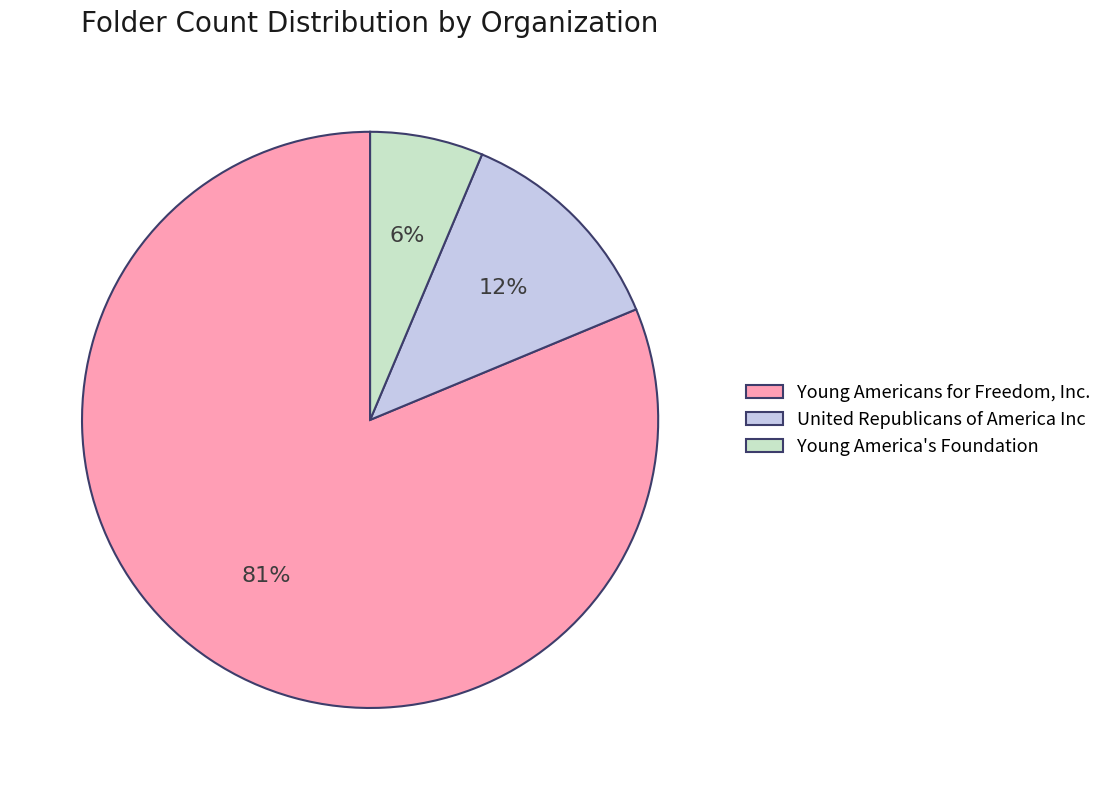

The Young Americans for Freedom, Inc. slice represents 93% of the pie. True or false?

False